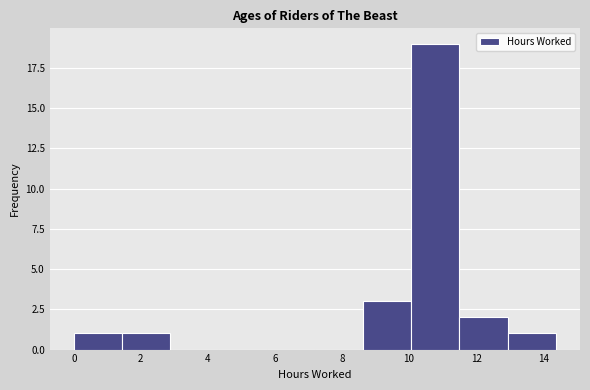

What is the height of the bar covering 1.4 to 2.8 on the x-axis? Neither the bar edges nor the heights are printed on the chart, so give them approximately, as read against the axes.

1